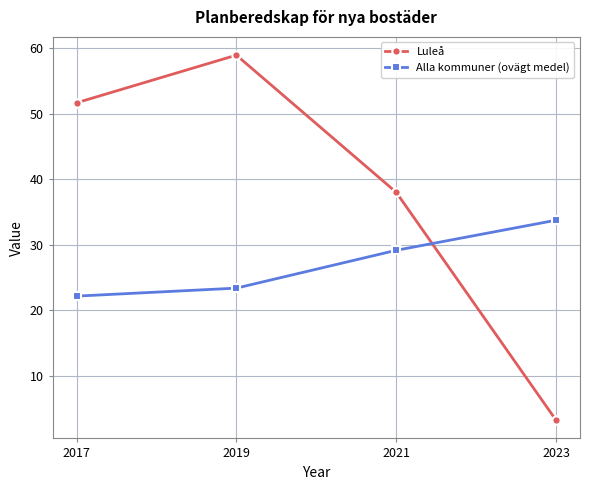

At 2017, list the series in order from largest to smallest.

Luleå, Alla kommuner (ovägt medel)